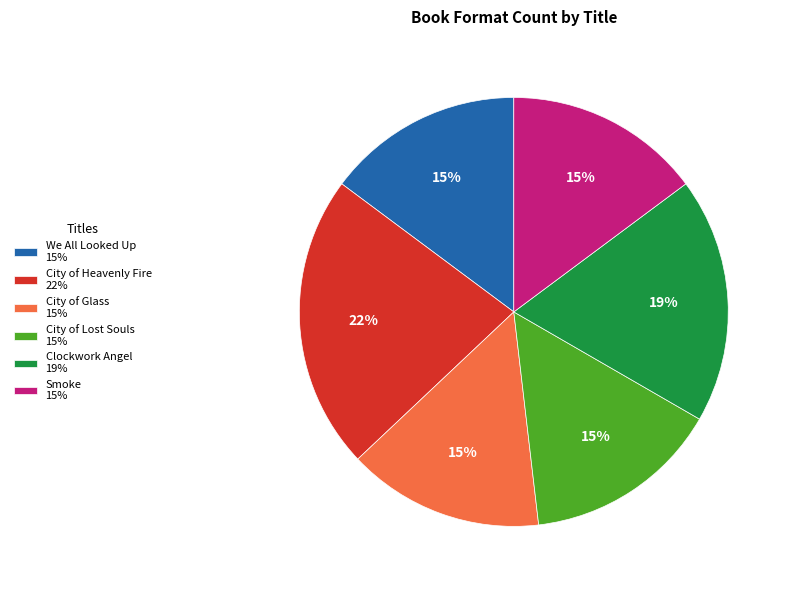

Is the sum of City of Glass 15% and We All Looked Up 15% greater than half?

No